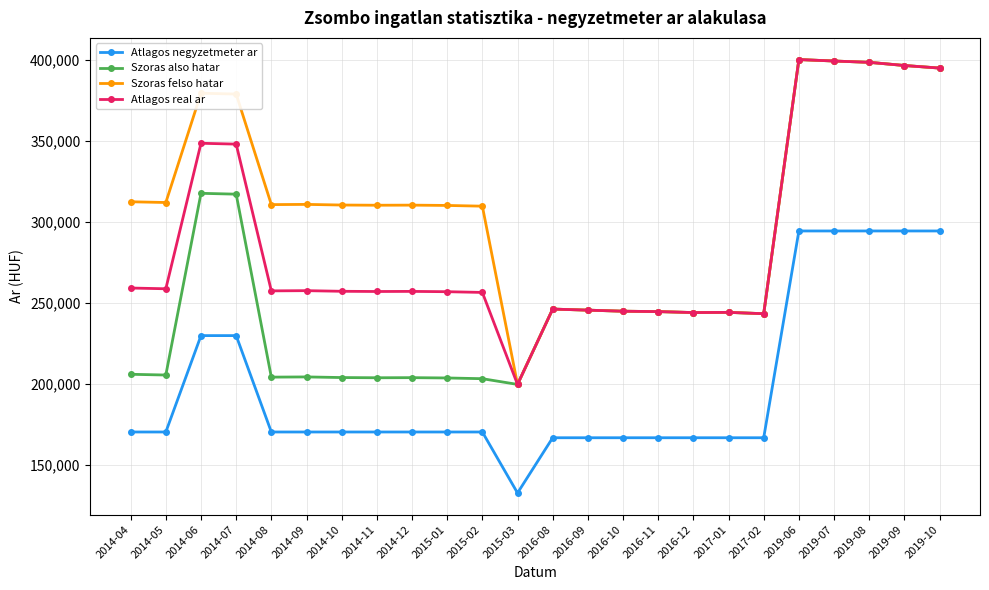

True or false: Szoras felso hatar has more than 2 interior local peaks.

True